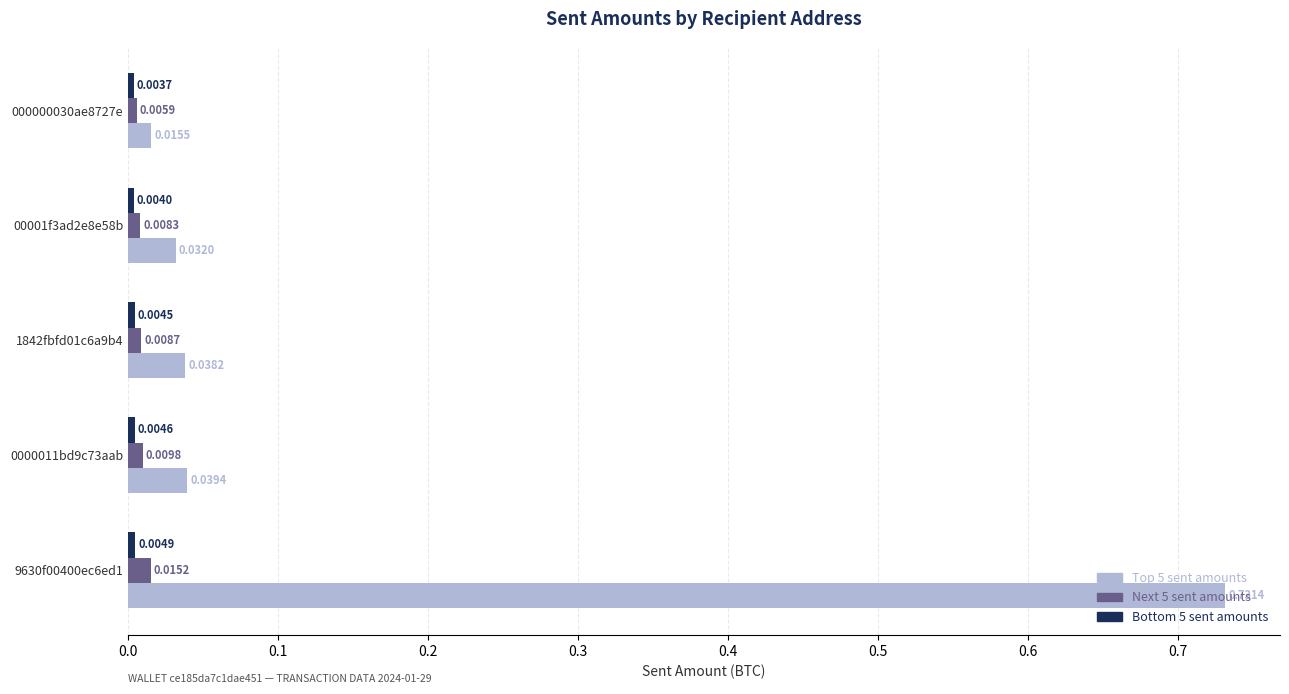

How many series are shown in this chart?

3